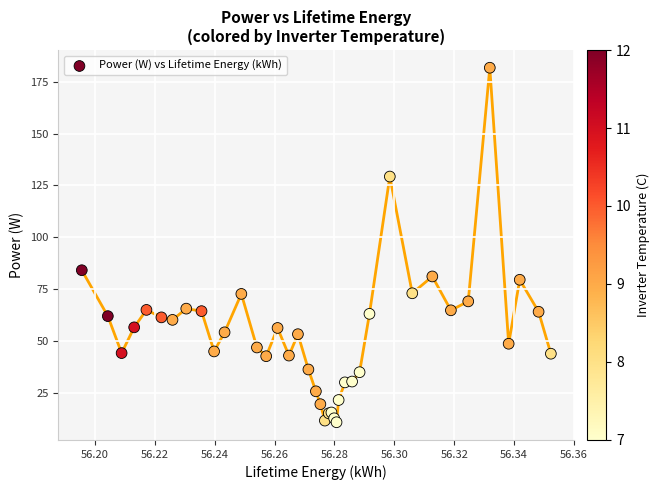

What Y value in the scatter plot is closest to 96?

84.2